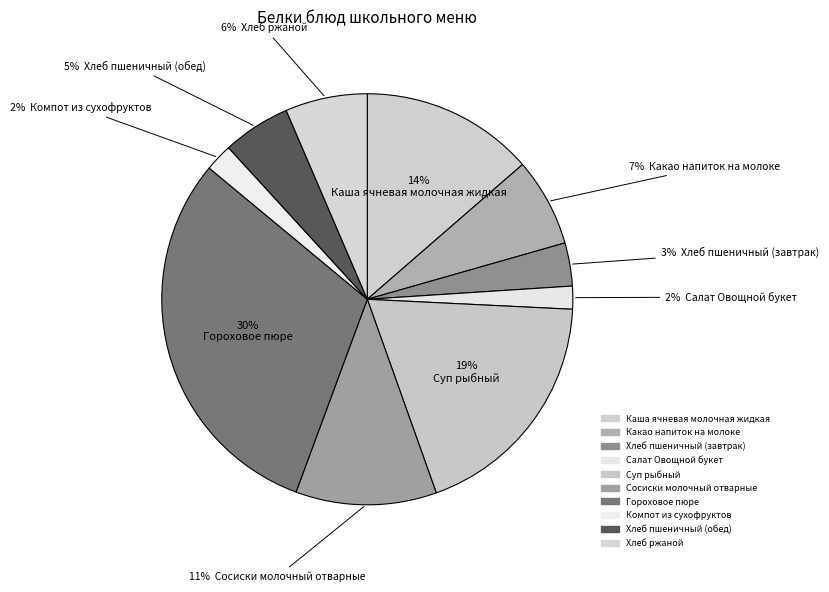

How many segments does this pie chart have?

10